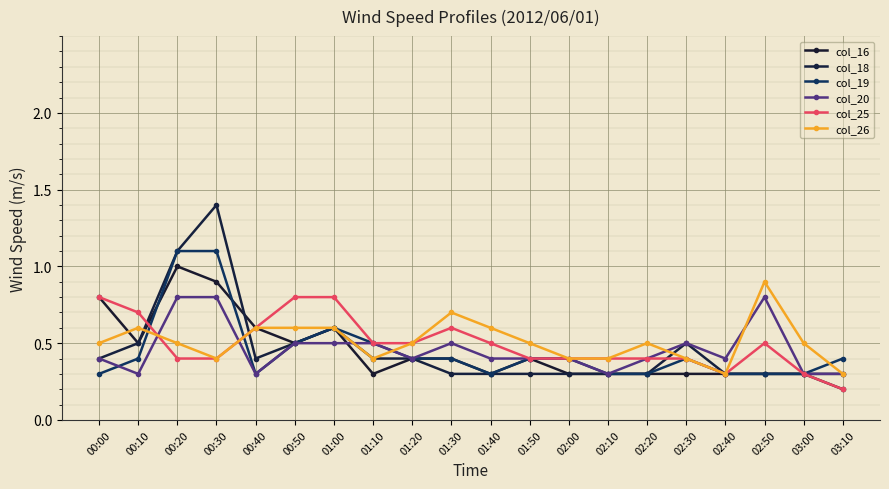

The col_18 series shows 0.4 at 00:00. True or false?

True